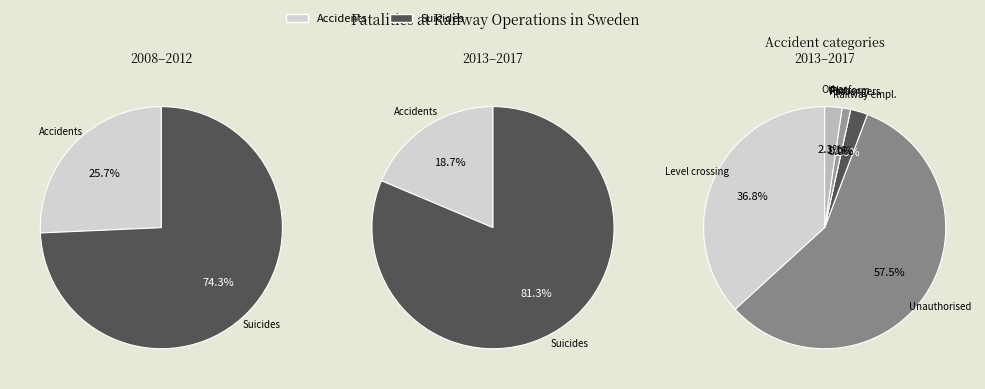

Do 2008 and 2016 together represent more than half of the pie?

No